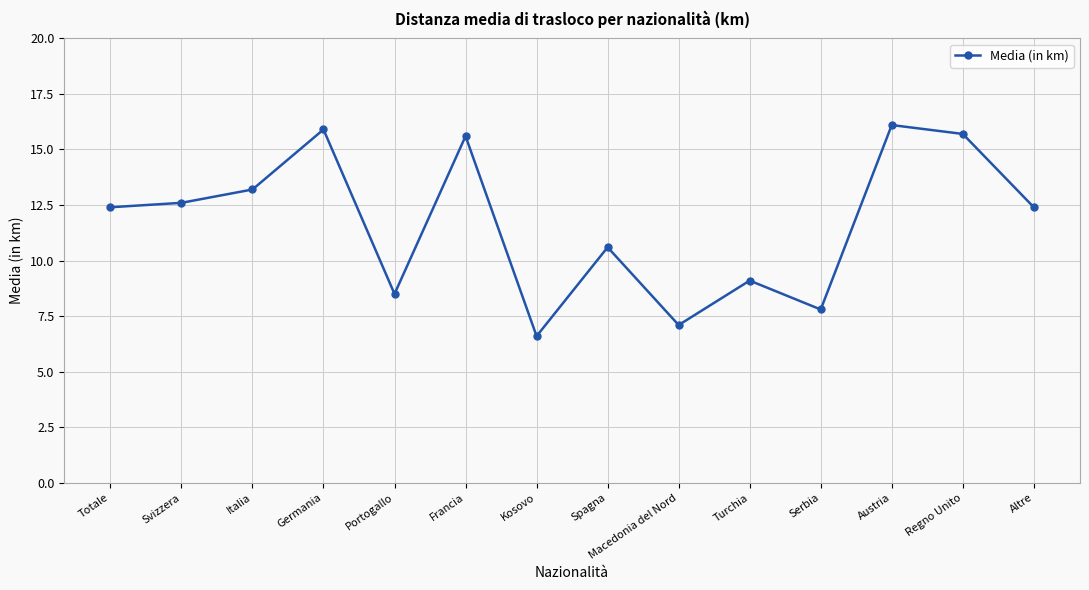

How many interior local valleys (lower than both neighbors) does the data have?

4